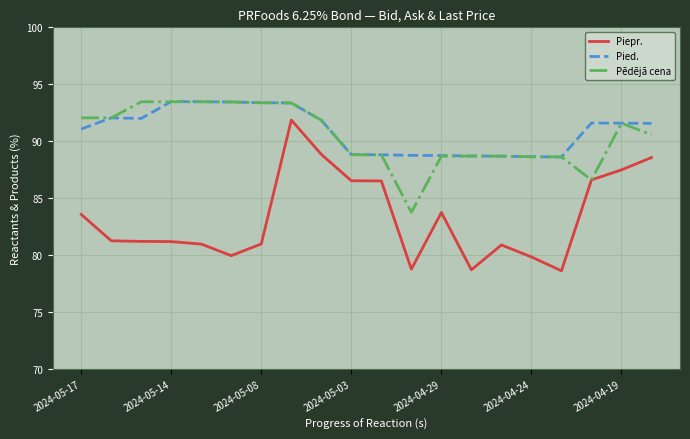

Is this an area chart (filled region under the line)?

No